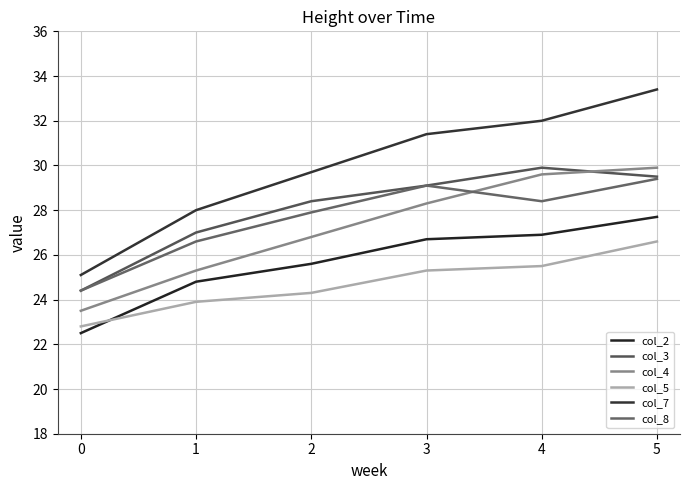

How many interior local peaks does the col_8 series have?

1